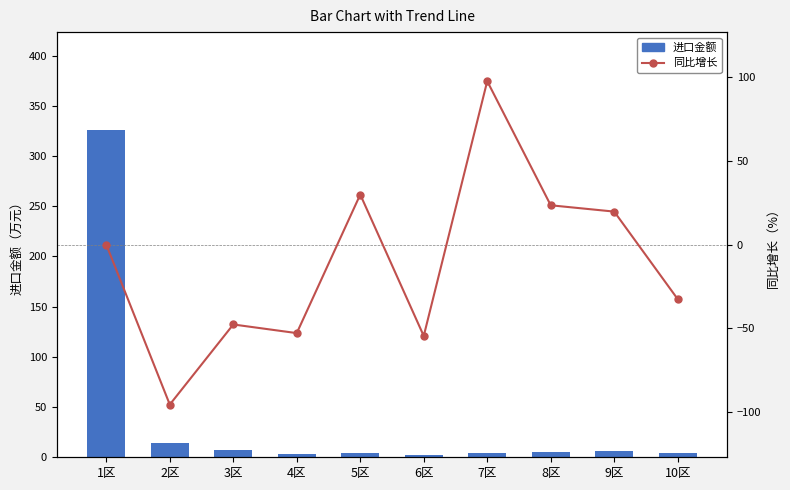

True or false: 同比增长 has a value of -83.7 at 4区.

False